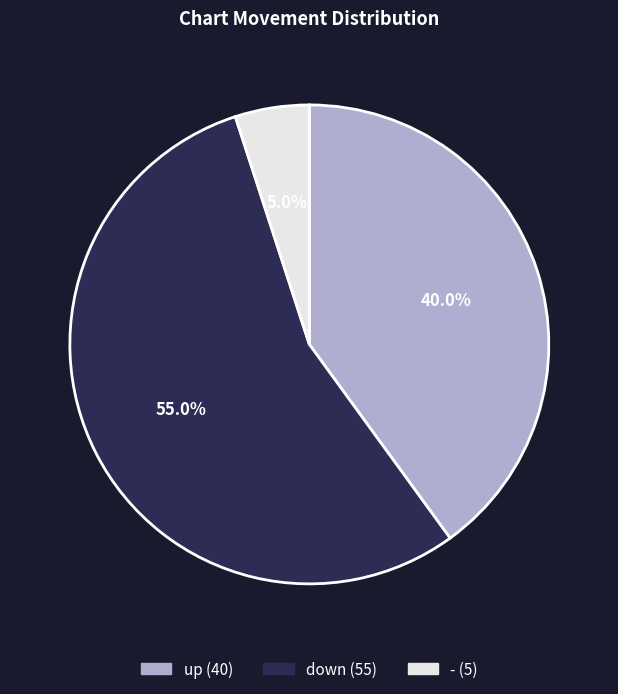

What percentage is NOT represented by up?

60.0%